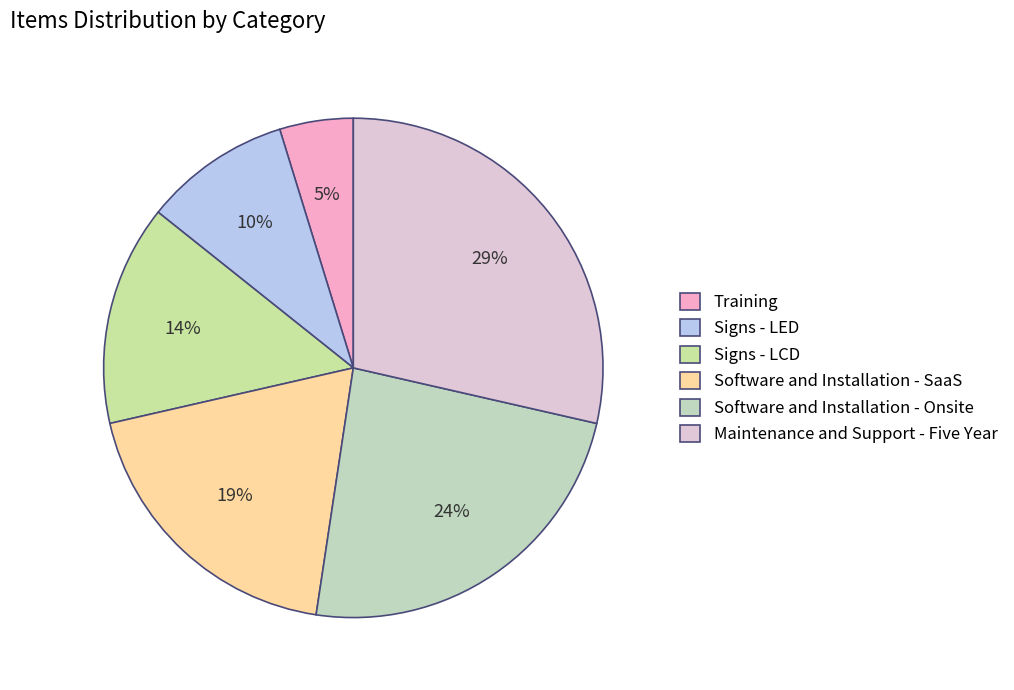

Is it true that Software and Installation - Onsite is 31% of the pie?

False